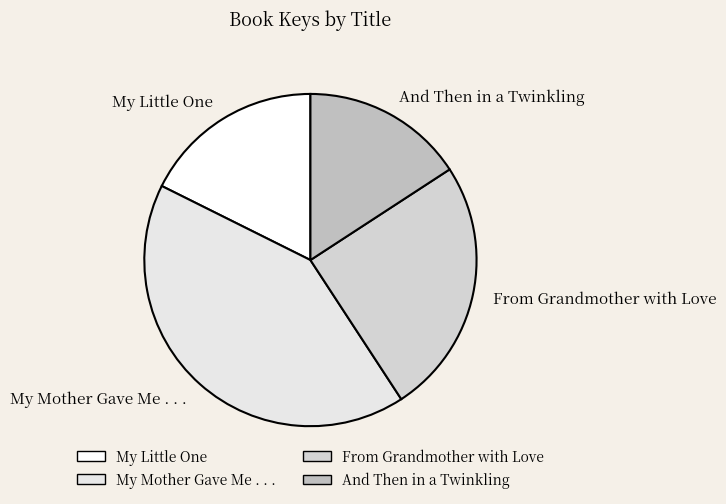

Does My Mother Gave Me . . . represent more than half of the total?

No